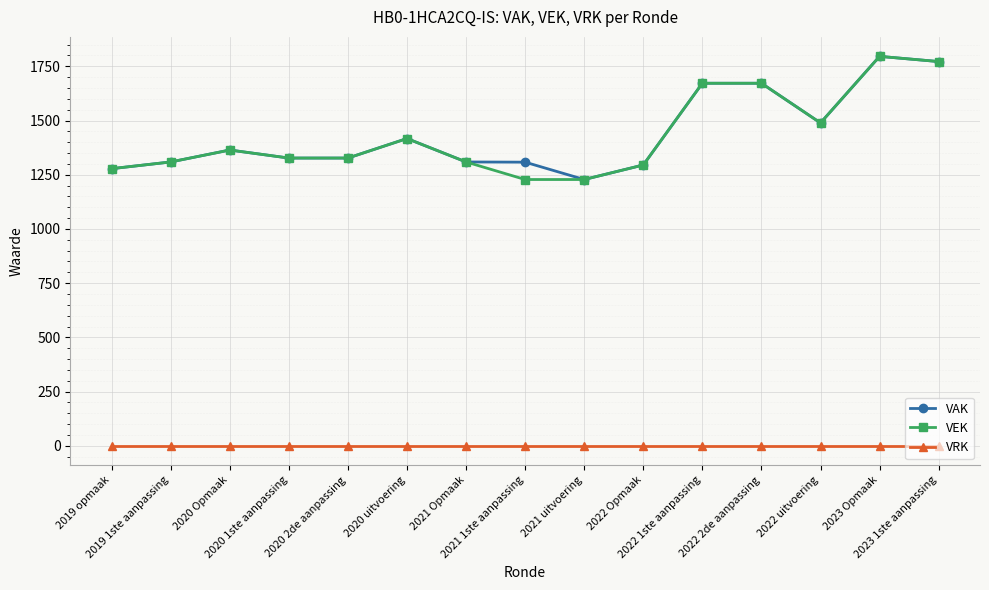

True or false: VEK has more than 0 points higher than both neighbors.

True